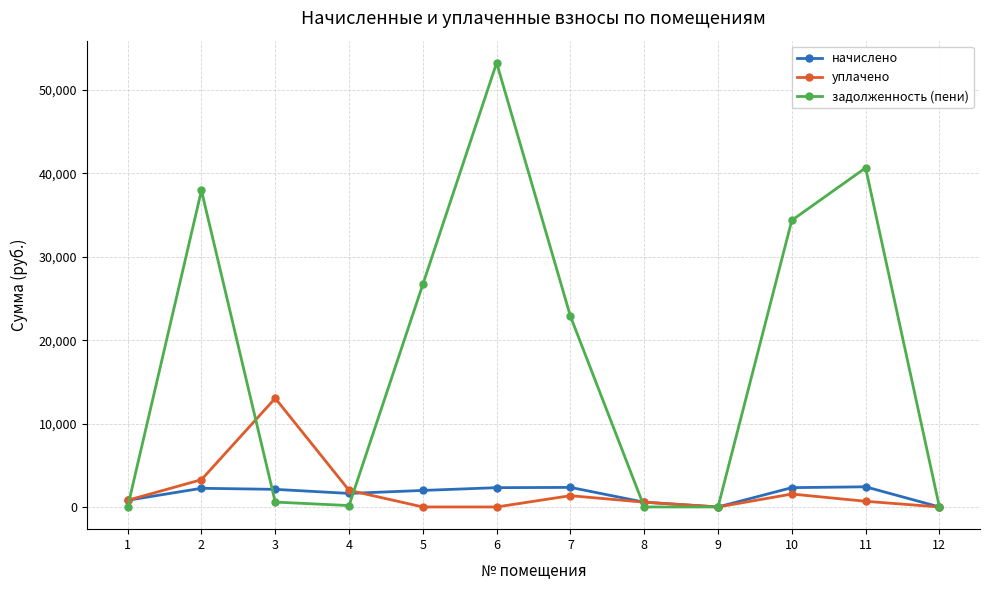

Where do задолженность (пени) and уплачено first cross each other?

1 and 2